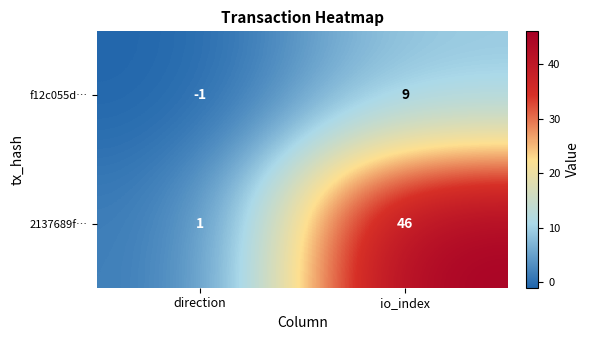

Is it true that f12c055d… equals 9 at io_index?

True